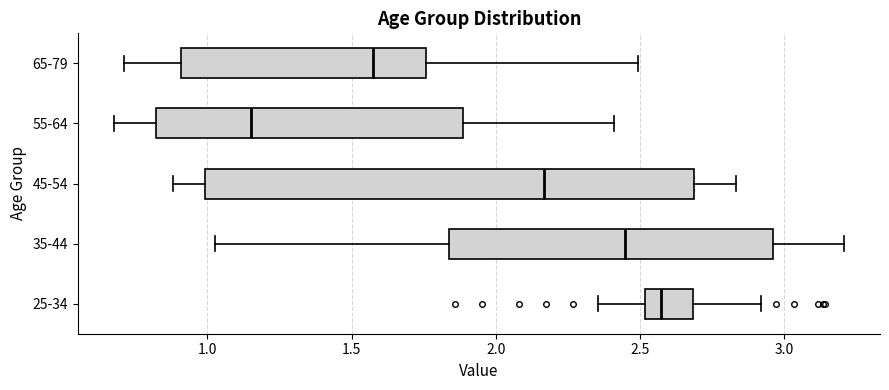

Which box's median line is the furthest to the left?

55-64